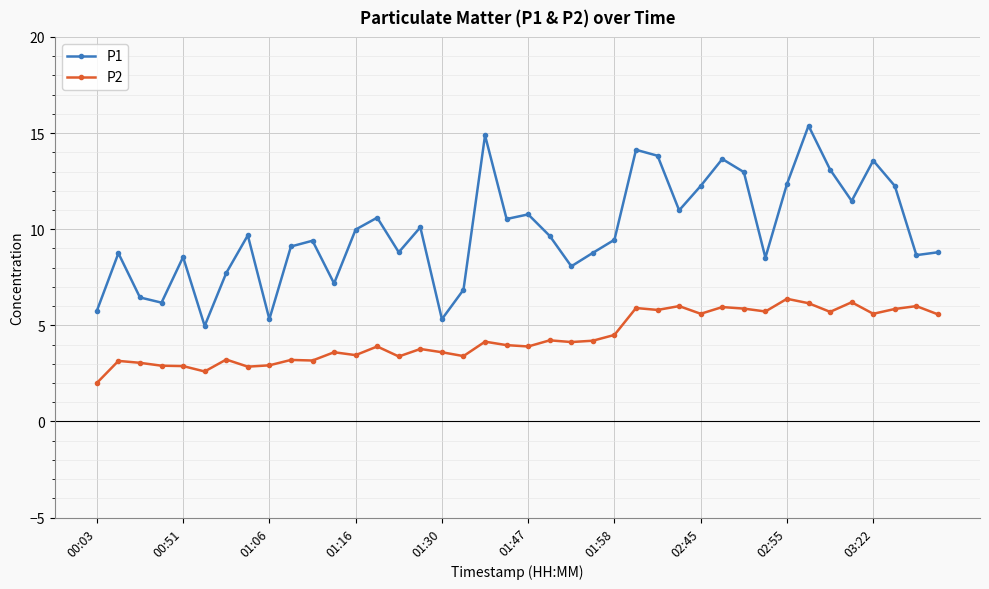

True or false: P1 and P2 cross at least once.

False